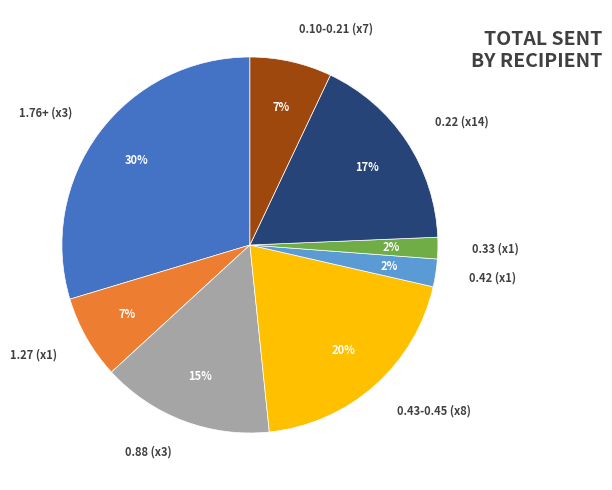

Which category has the biggest portion of the pie?

1.76+ (x3)